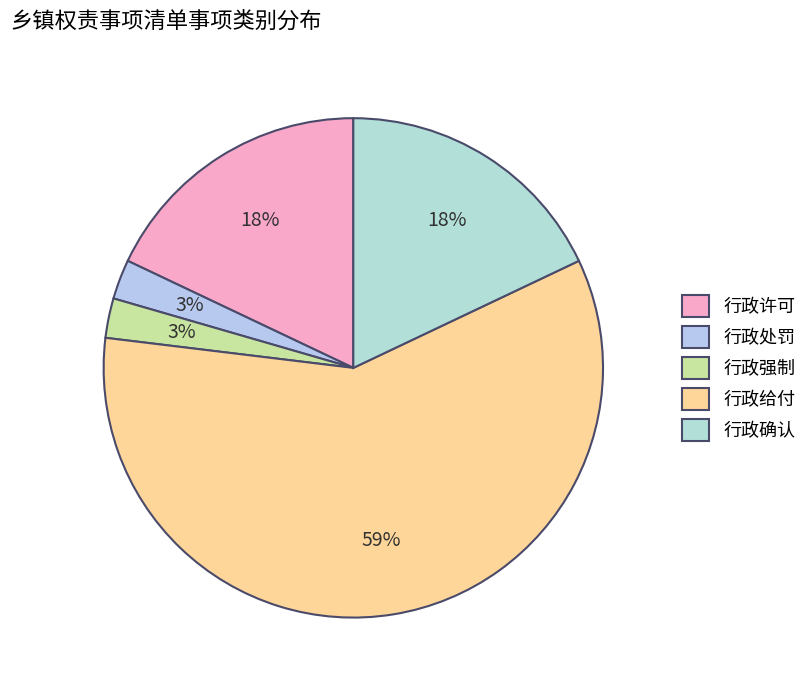

To the nearest percent, what is the average slice percentage?

20%